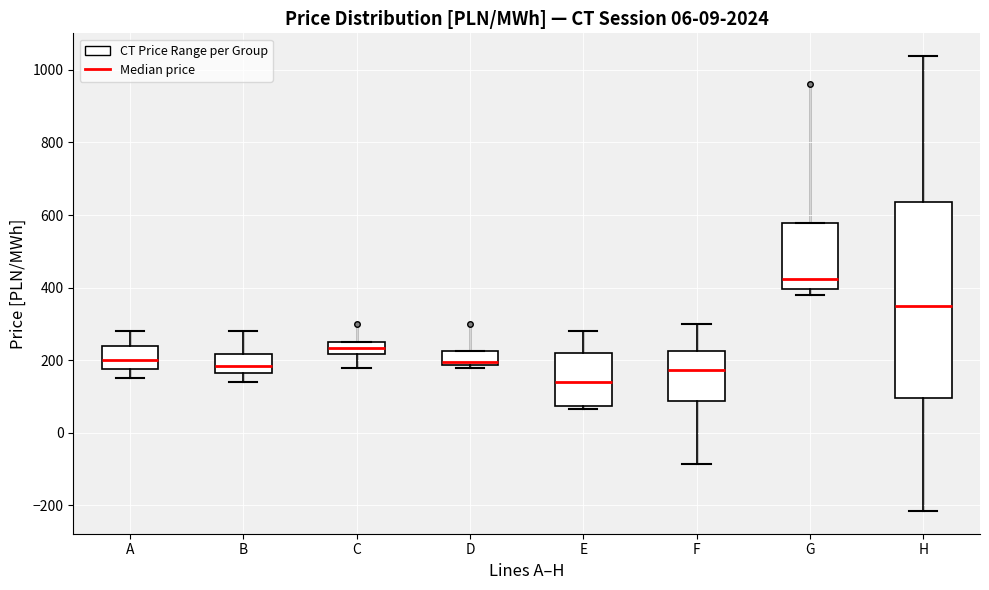

Comparing the boxes themselves (not the whiskers), which one is the tallest?

H